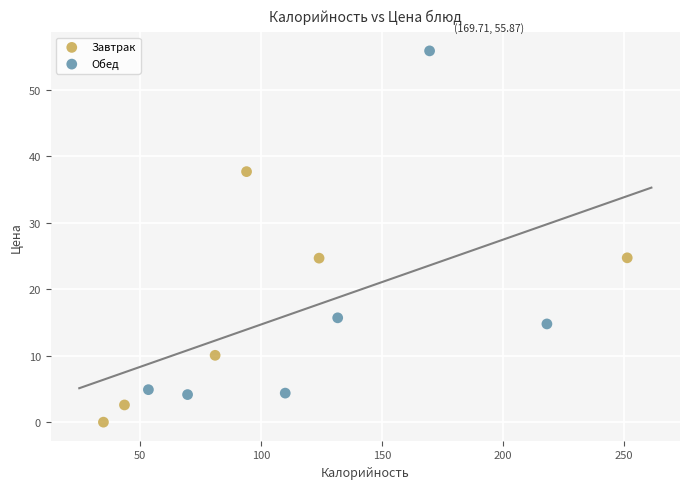

Which series reaches the minimum Y coordinate?

Завтрак